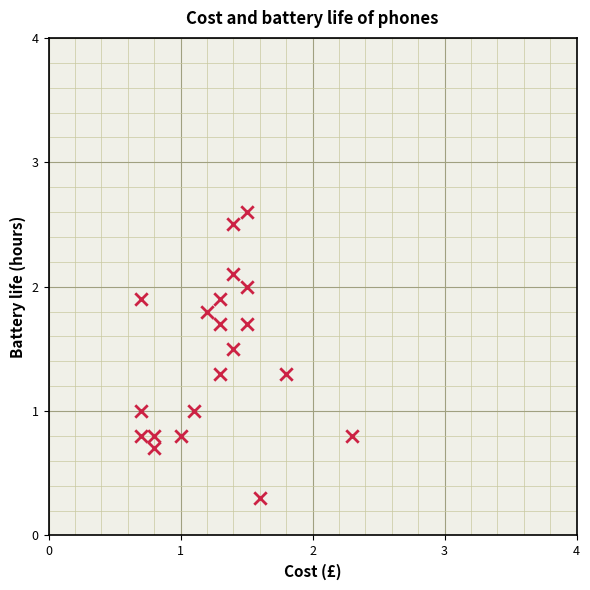

What is the range of X values (max minus min)?

1.6